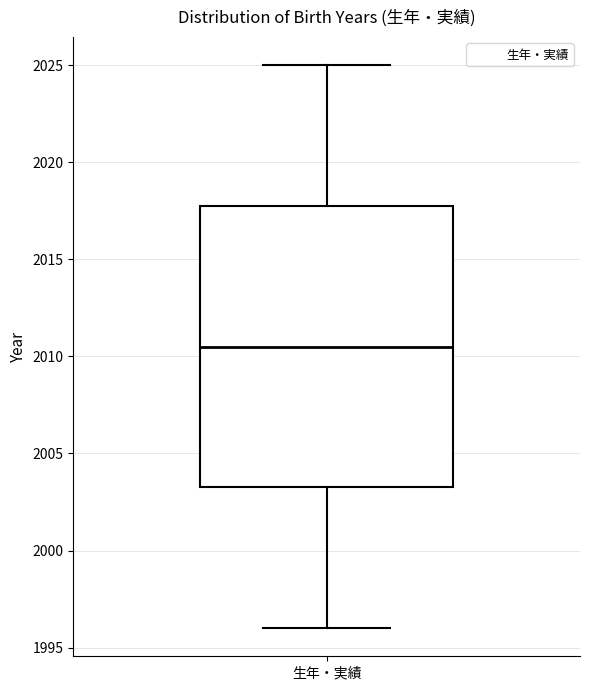

Where does the upper whisker of the box for 生年・実績 end on the y-axis? The values are not printed on the chart, so give them approximately, as read against the axis.

2025.0